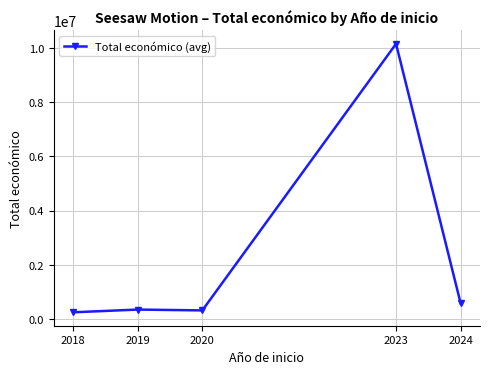

What is the value of the 5th point from the left?

579989.6